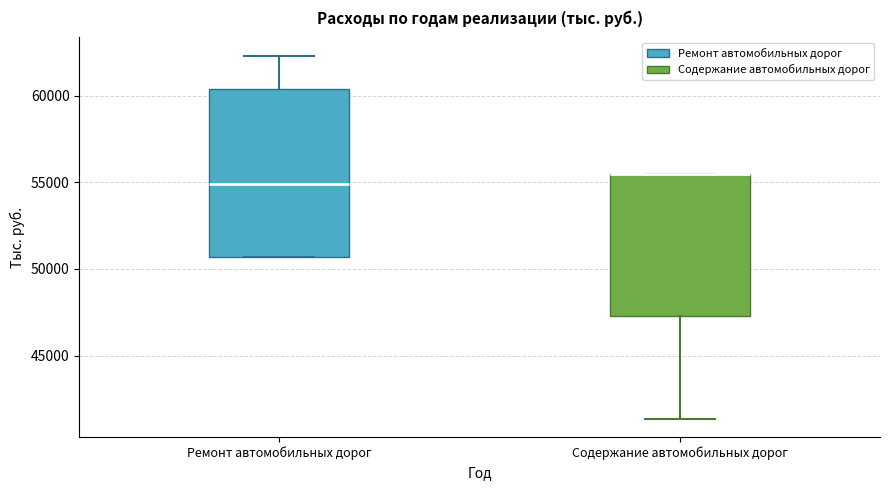

Which box is the tallest, from its lower edge to its upper edge?

Ремонт автомобильных дорог